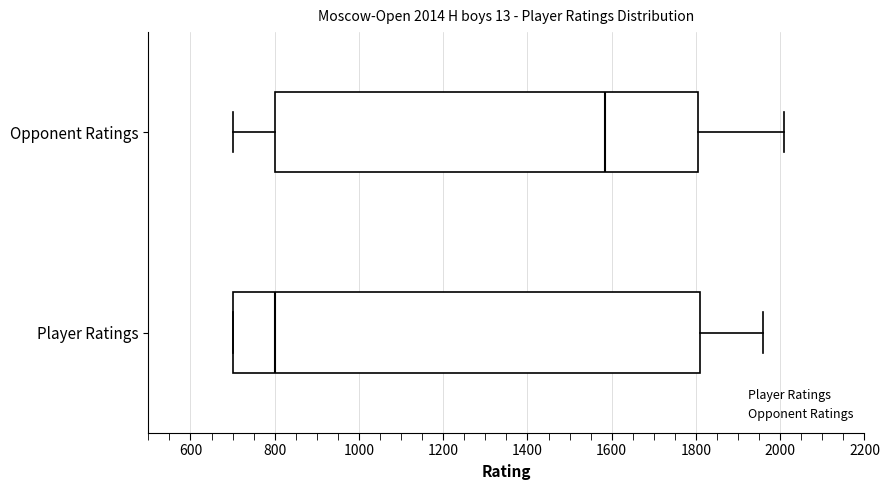

Which box is the widest, from its left edge to its right edge?

Player Ratings